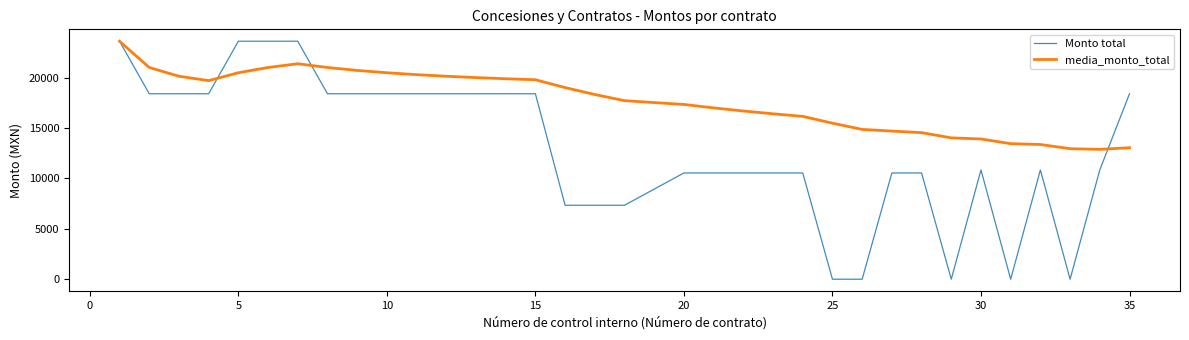

Does the chart display data point markers on the line(s)?

No